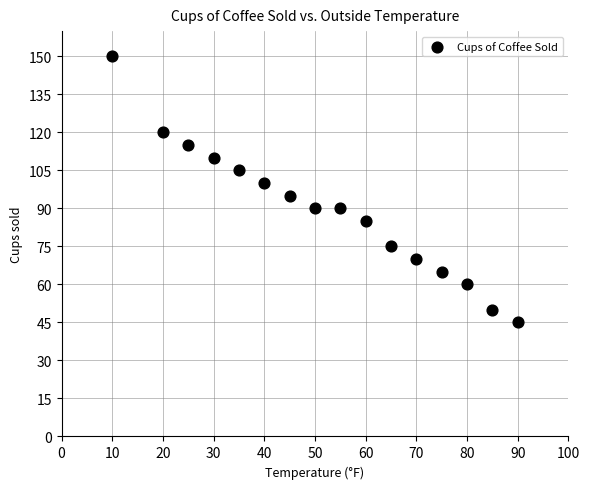

What is the range of Y values (max minus min)?

105